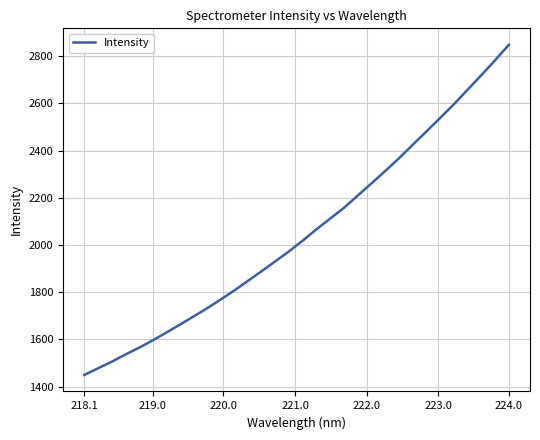

What is the difference between the maximum and minimum values?

1398.5